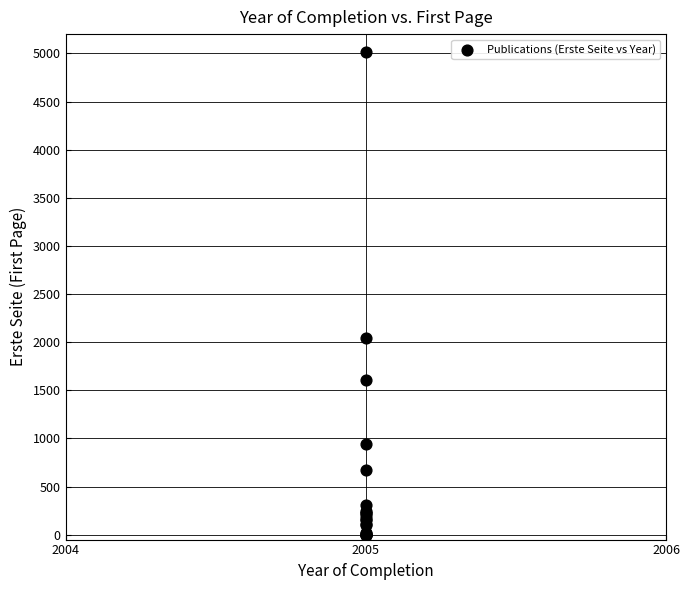

What Y value in the scatter plot is closest to 2509?

2041